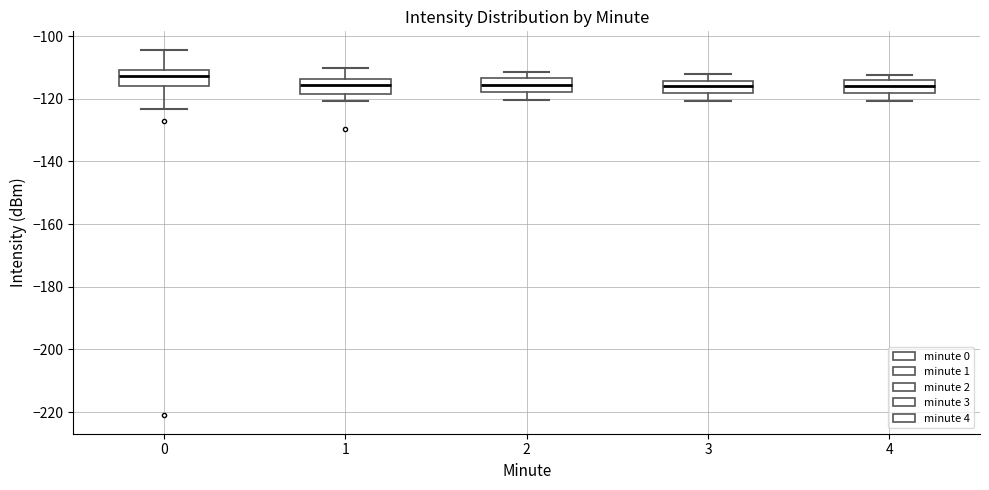

Where does the lower whisker of the box at x = 2 end on the y-axis? The values are not printed on the chart, so give them approximately, as read against the axis.

-120